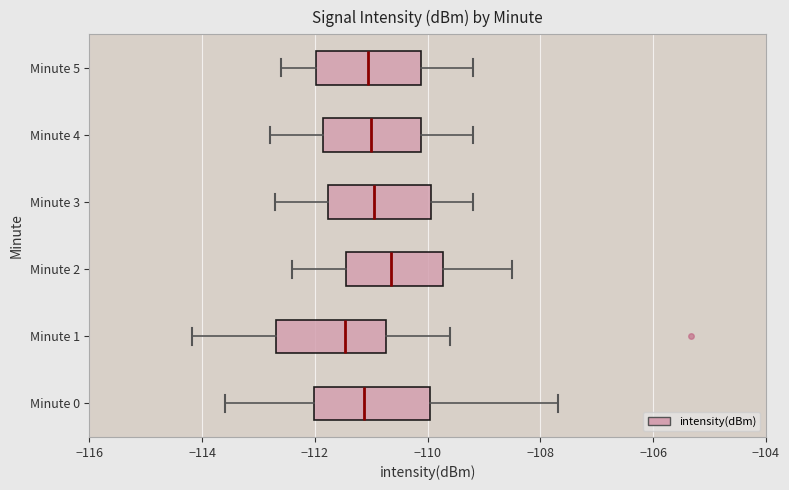

Which box has the furthest to the right median line?

Minute 2